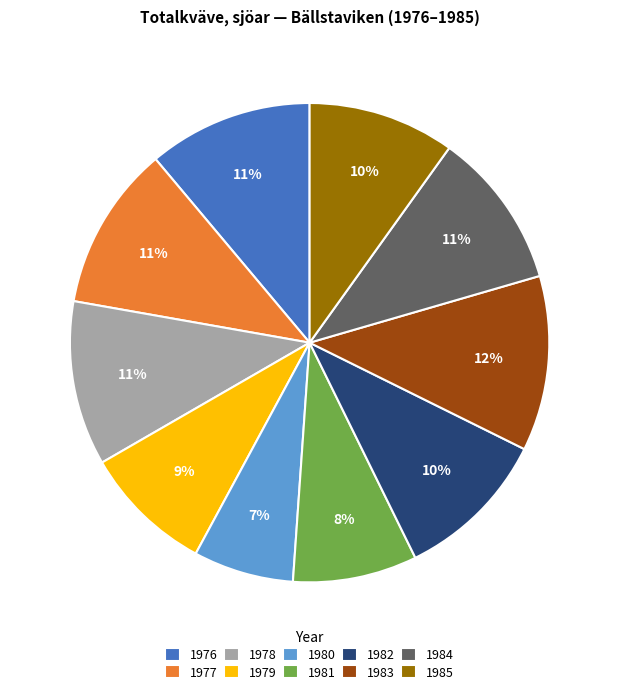

To the nearest percent, what is the difference between the largest and smallest slice percentages?

5%